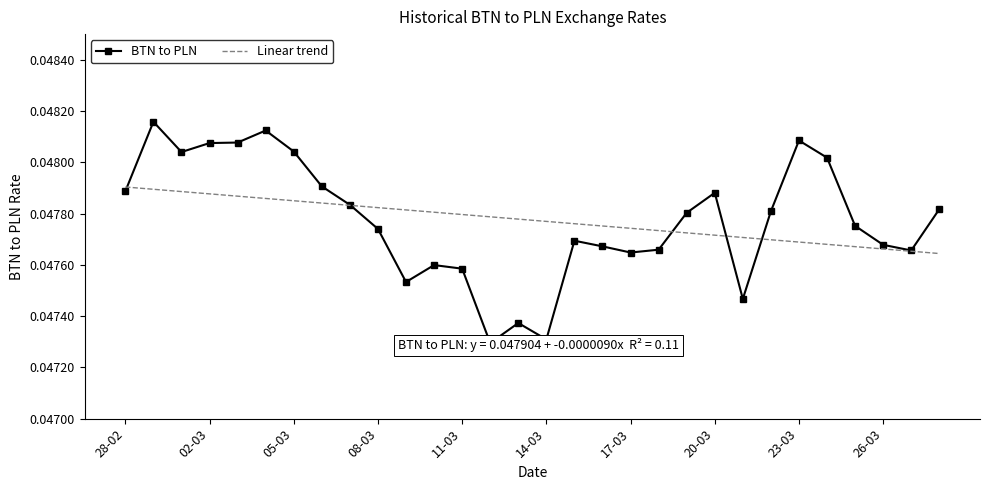

Is it true that Linear trend equals 0.0 at 28-02?

False